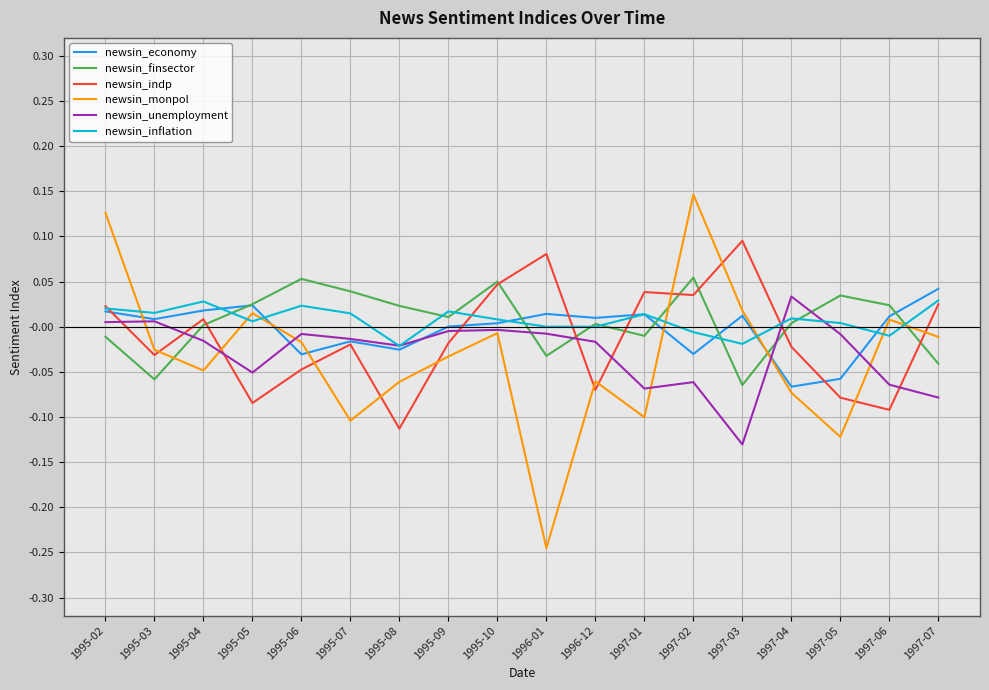

At which category is the sum across all series the highest?

1995-02